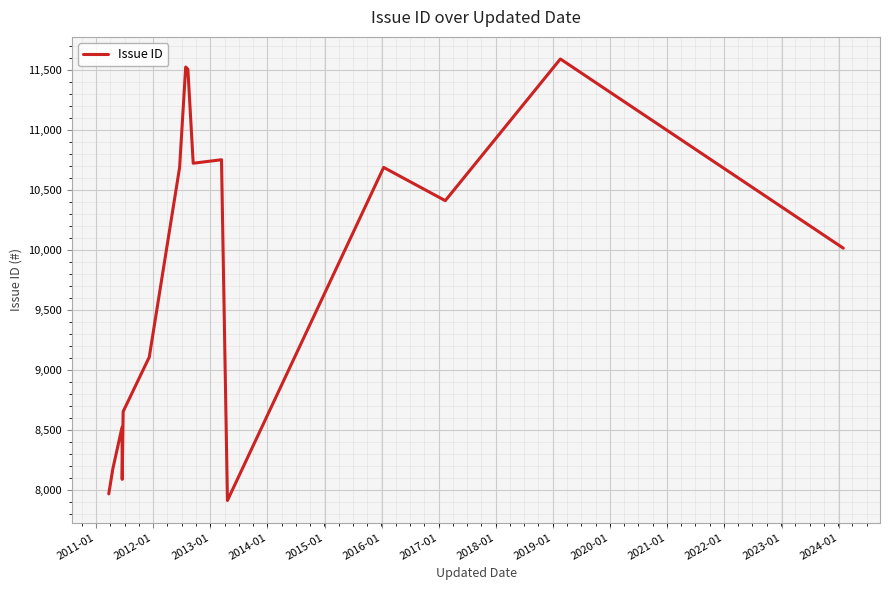

Is this an area chart (filled region under the line)?

No